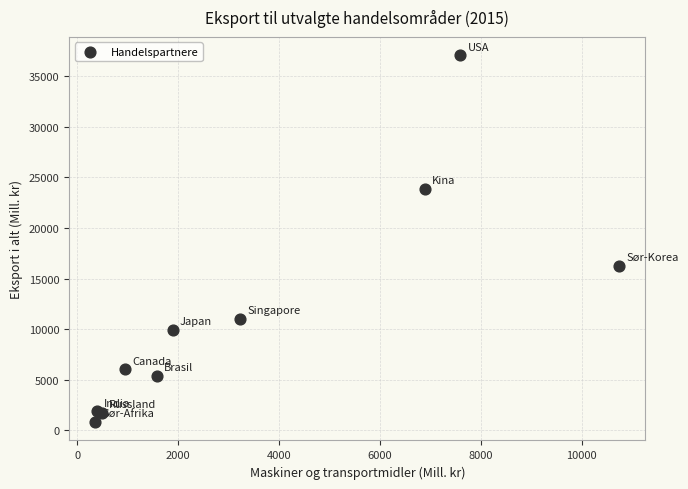

What Y value in the scatter plot is closest to 18945?

16275